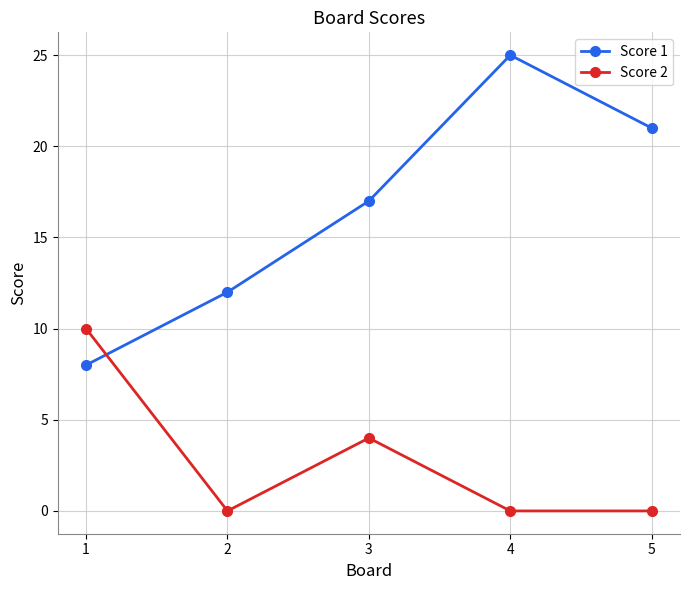

What is the total value across all series at 5?

21